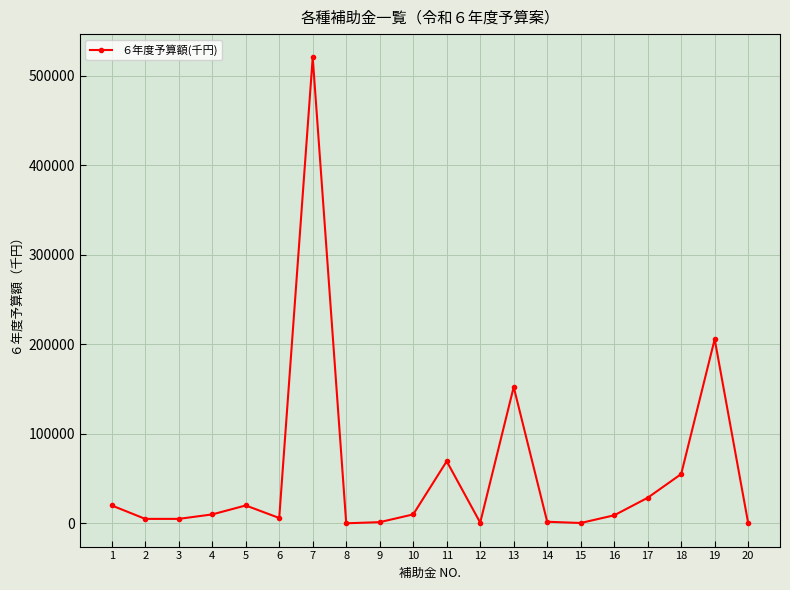

True or false: there are more than 0 points higher than both neighbors.

True